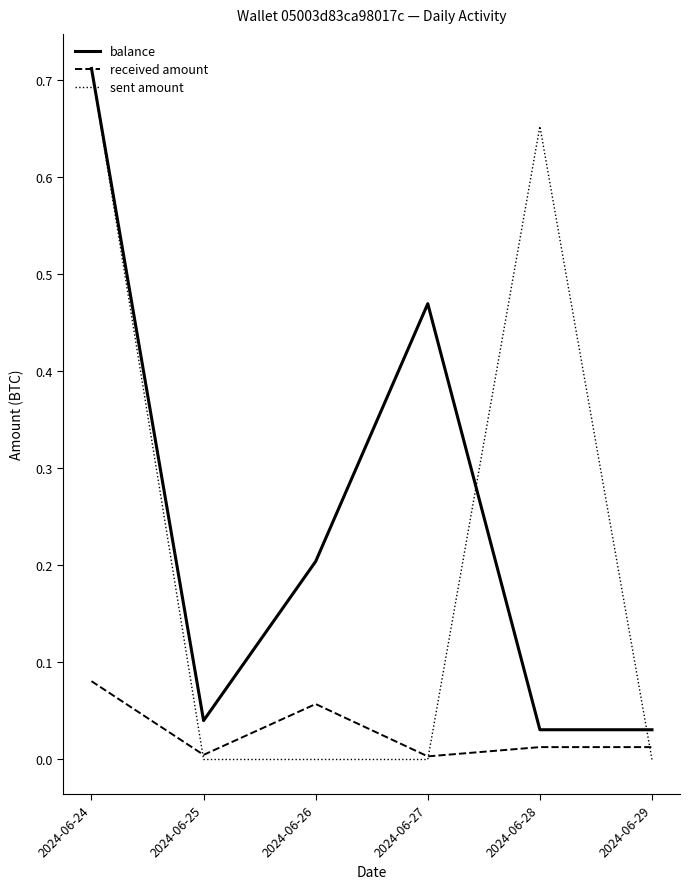

Which category has the highest value in the sent amount series?

2024-06-24